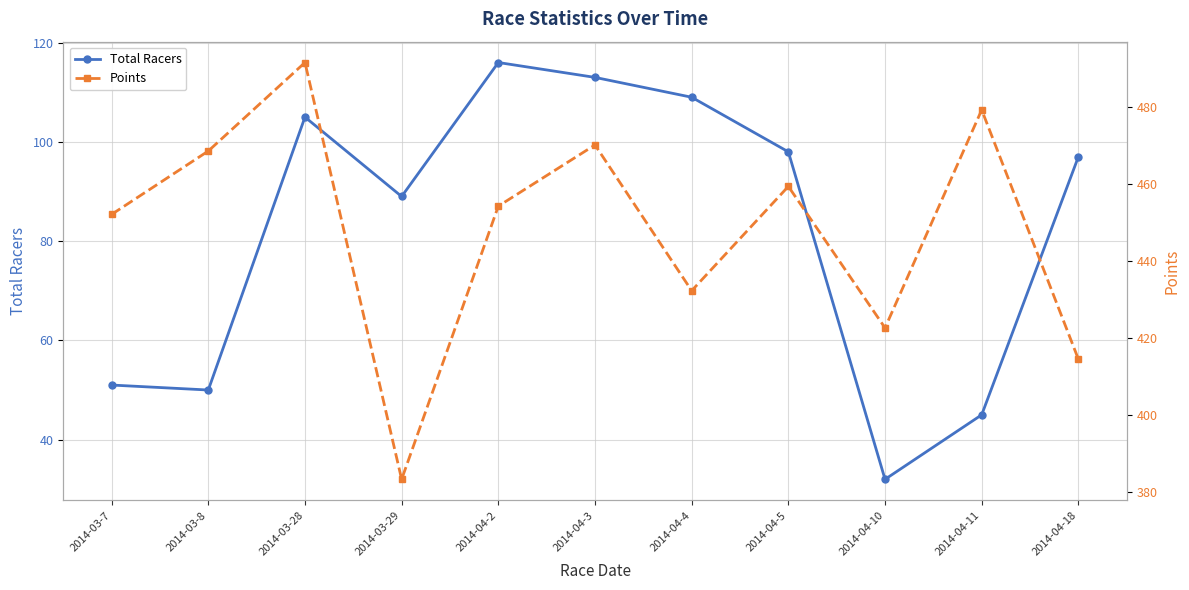

Is the value of Total Racers at 2014-04-4 greater than the value of Points at 2014-04-5?

No